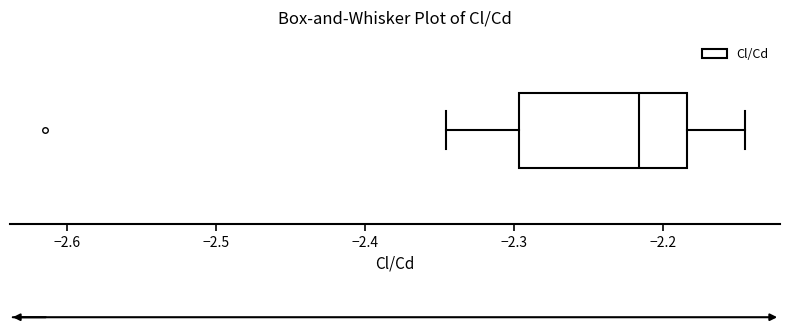

Where does the right whisker of the box end on the x-axis? The values are not printed on the chart, so give them approximately, as read against the axis.

-2.15